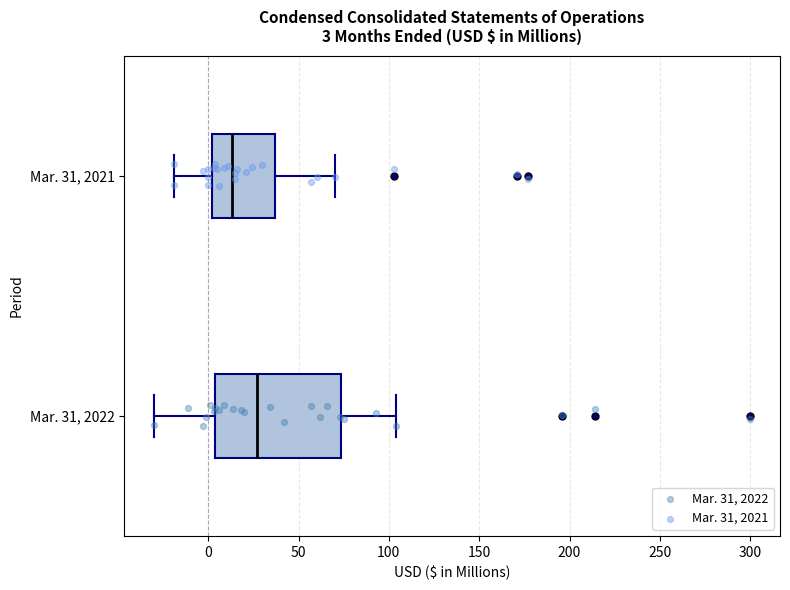

Which box's median line is the furthest to the left?

Mar. 31, 2021